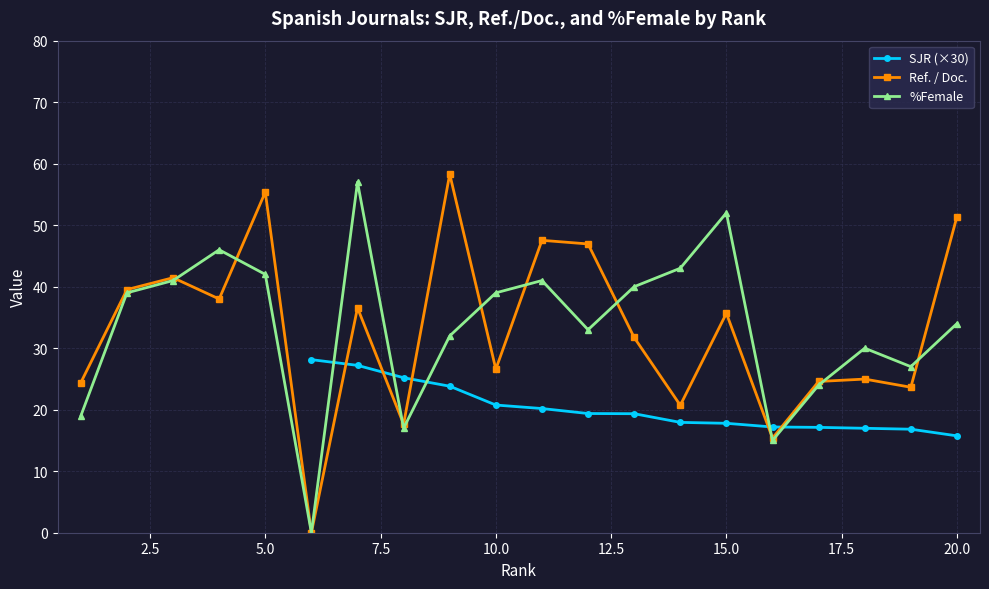

True or false: %Female has more than 1 points higher than both neighbors.

True